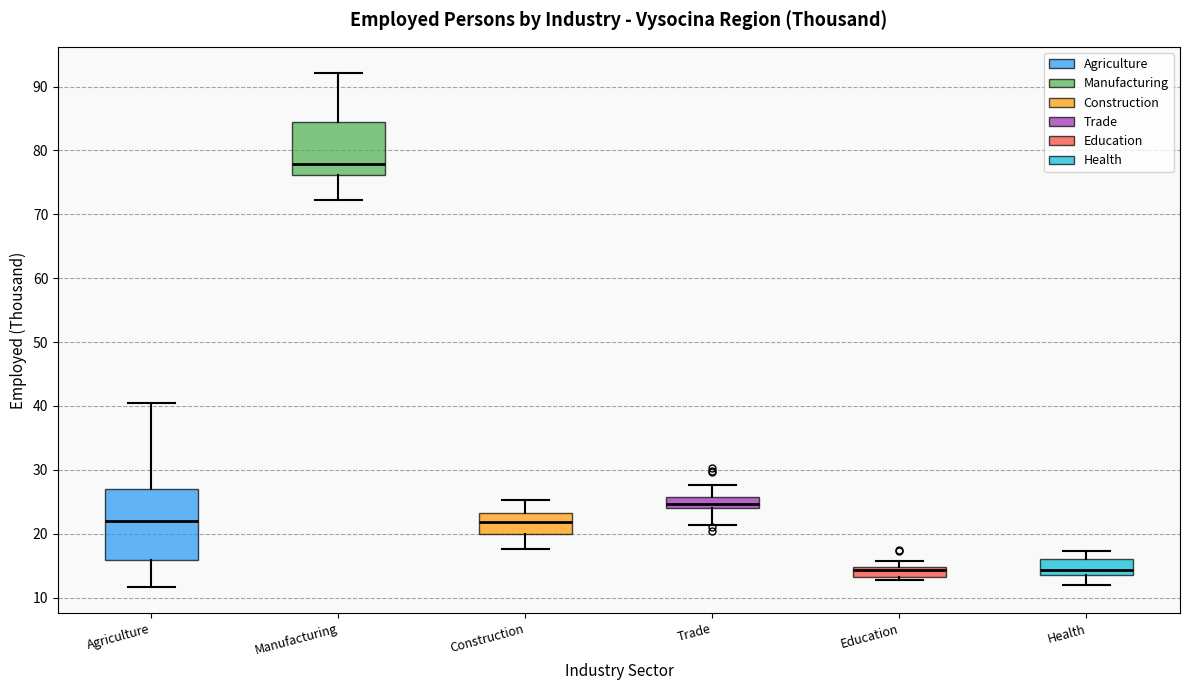

Which box has the highest median line?

Manufacturing